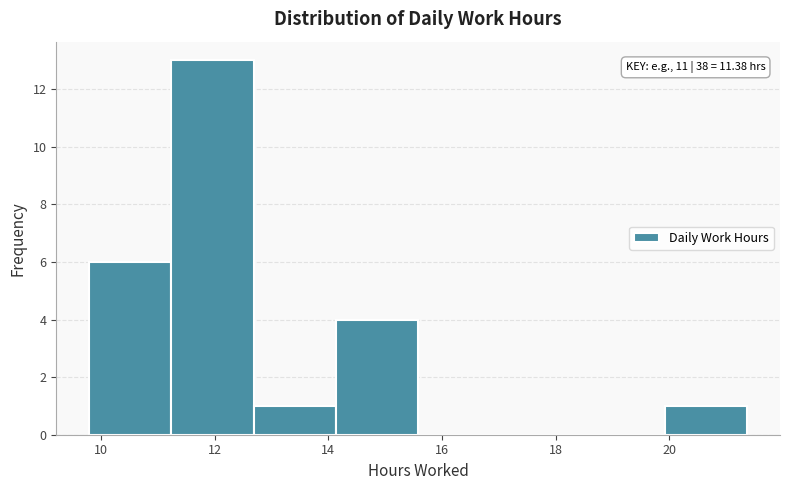

Over which range of the x-axis is the bar tallest?

11.2 to 12.6